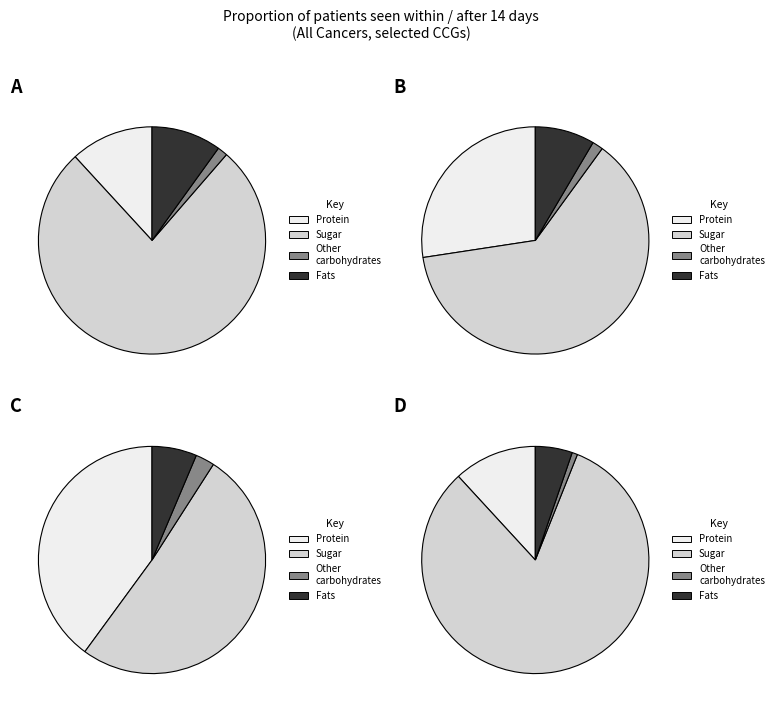

True or false: NHS Bath and North East Somerset CCG accounts for 1% of the total.

False